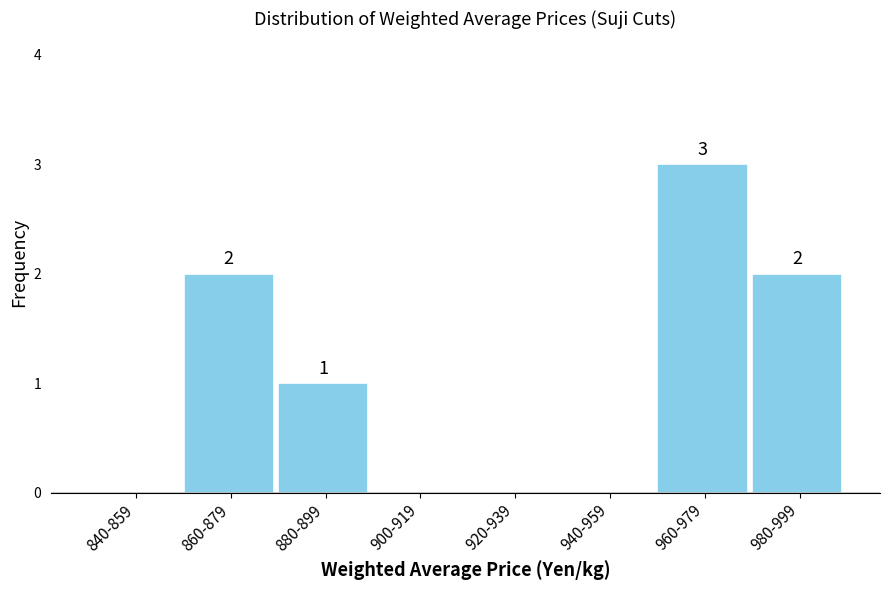

Reading left to right, list all the values displayed in this chart.

840-859=0	860-879=2	880-899=1	900-919=0	920-939=0	940-959=0	960-979=3	980-999=2